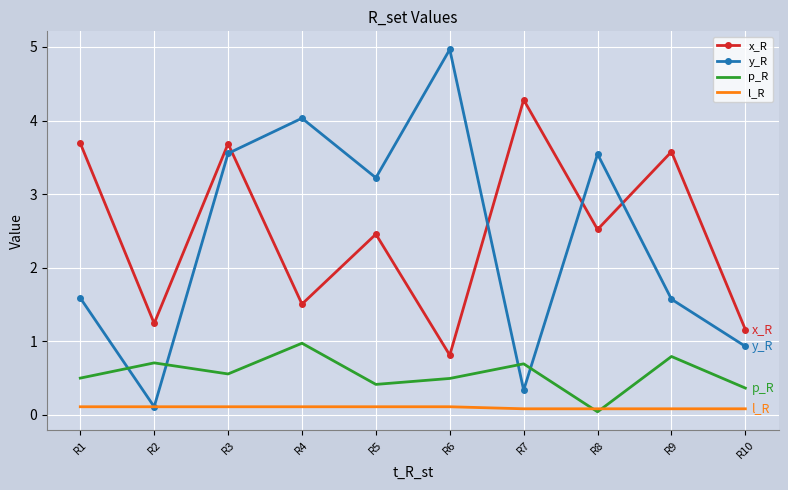

True or false: y_R and x_R cross at least once.

True